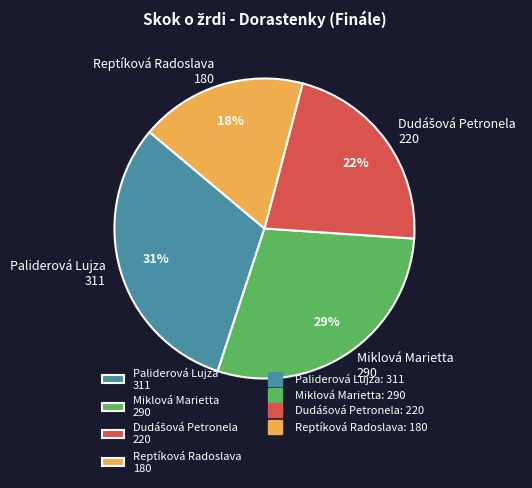

What percentage is the Paliderová Lujza slice, to the nearest percent?

31%